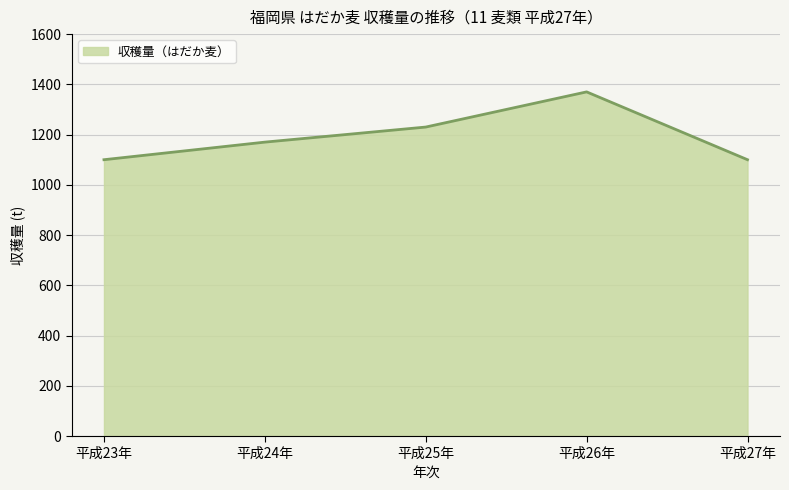

Count the number of data series in this chart.

1